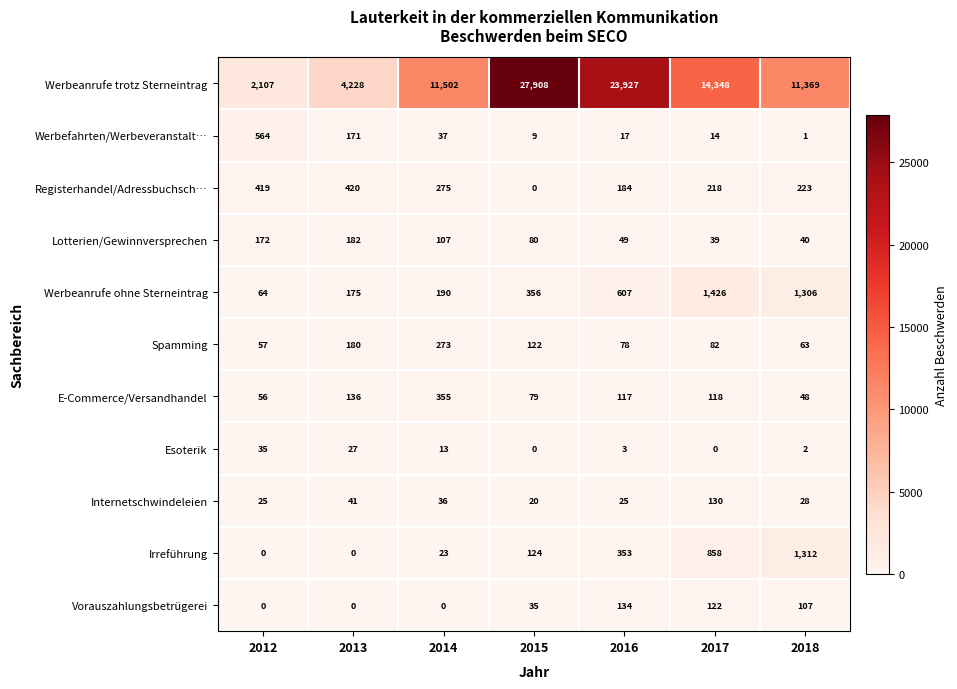

List the series in order of their peak value, highest first.

Werbeanrufe trotz Sterneintrag, Werbeanrufe ohne Sterneintrag, Irreführung, Werbefahrten/Werbeveranstalt…, Registerhandel/Adressbuchsch…, E-Commerce/Versandhandel, Spamming, Lotterien/Gewinnversprechen, Vorauszahlungsbetrügerei, Internetschwindeleien, Esoterik